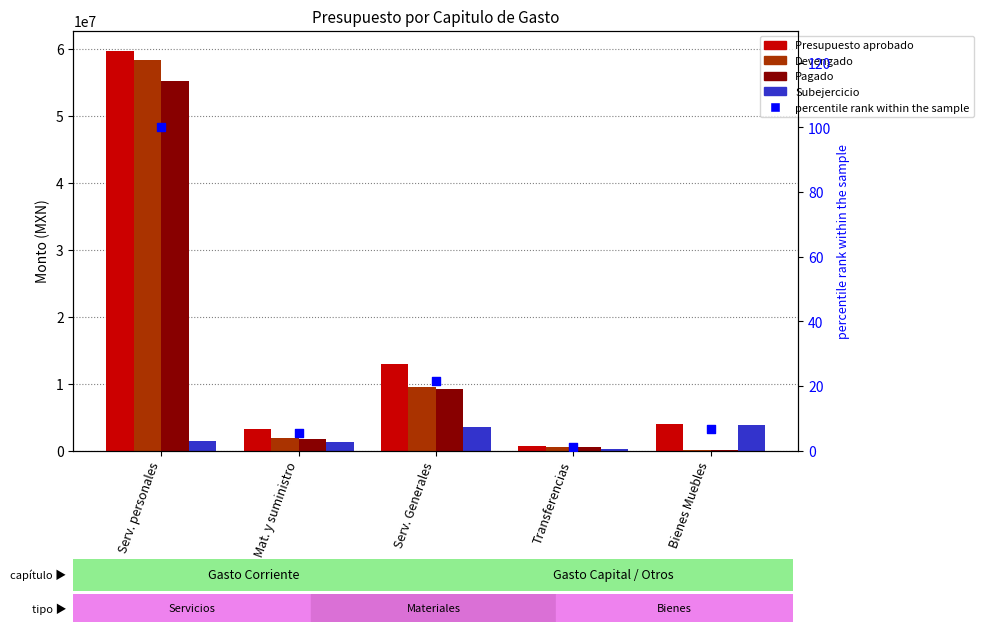

At which category is the sum across all series the highest?

Serv. personales